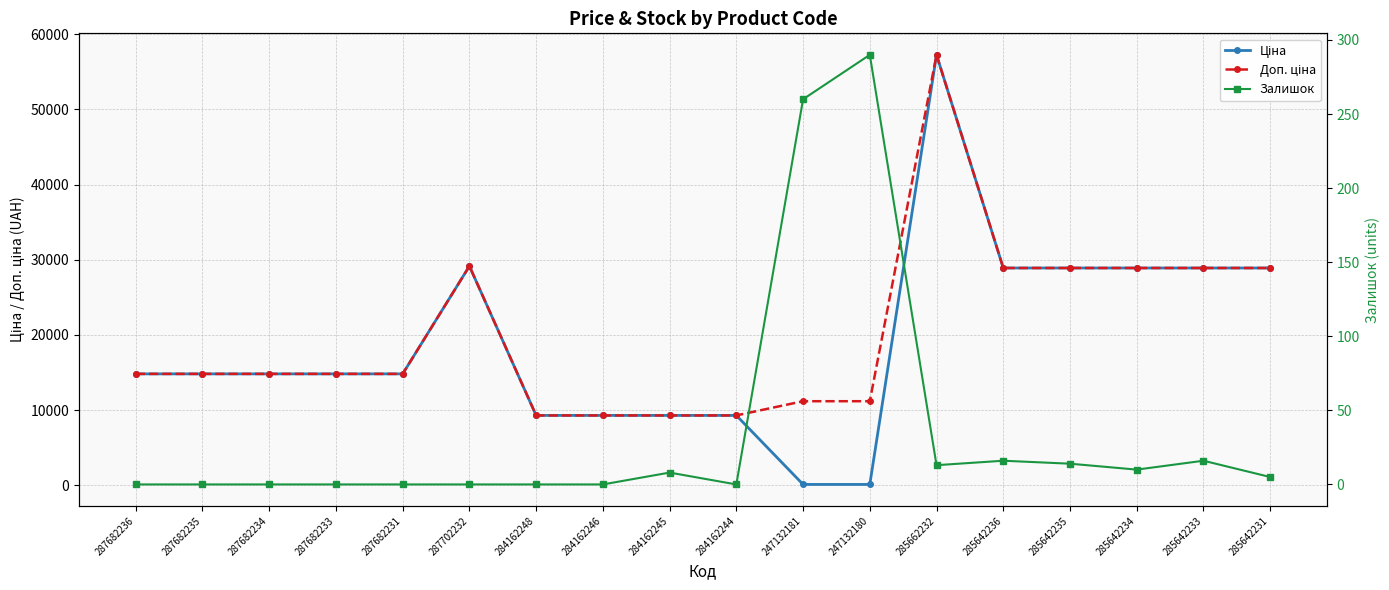

Where is the first local maximum for Залишок?

284162245